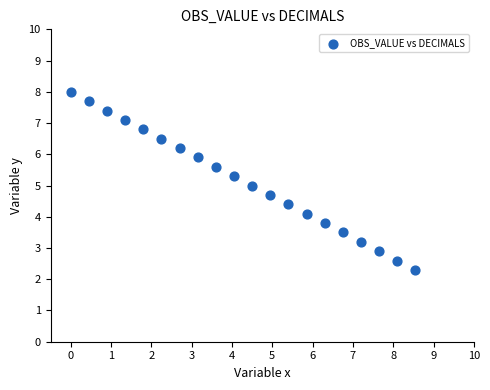

What is the range of X values (max minus min)?

8.6